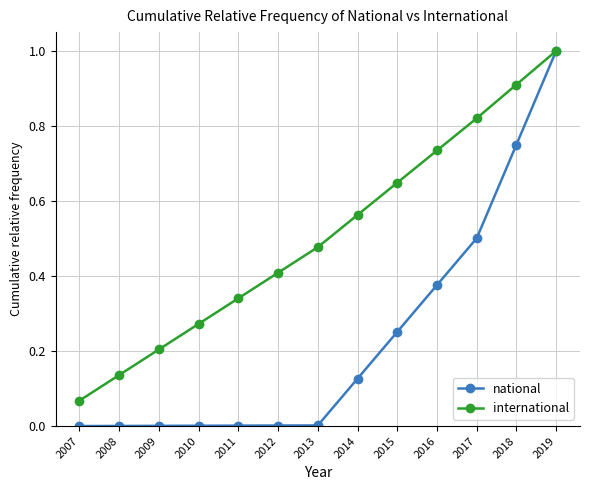

How many data points does each series have?

13